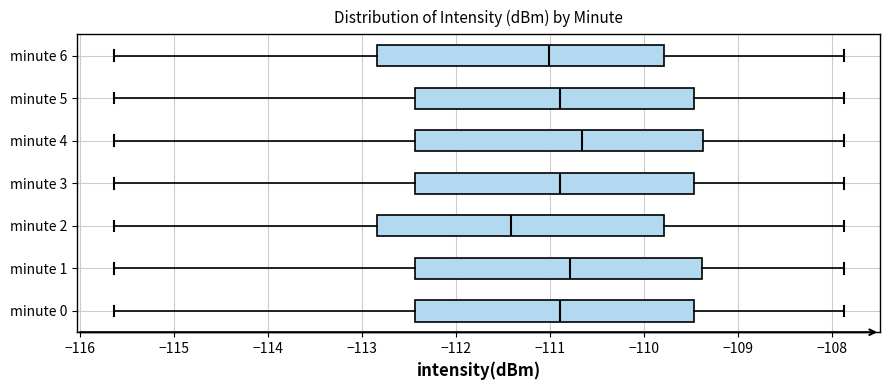

Which box's median line is the furthest to the left?

minute 2